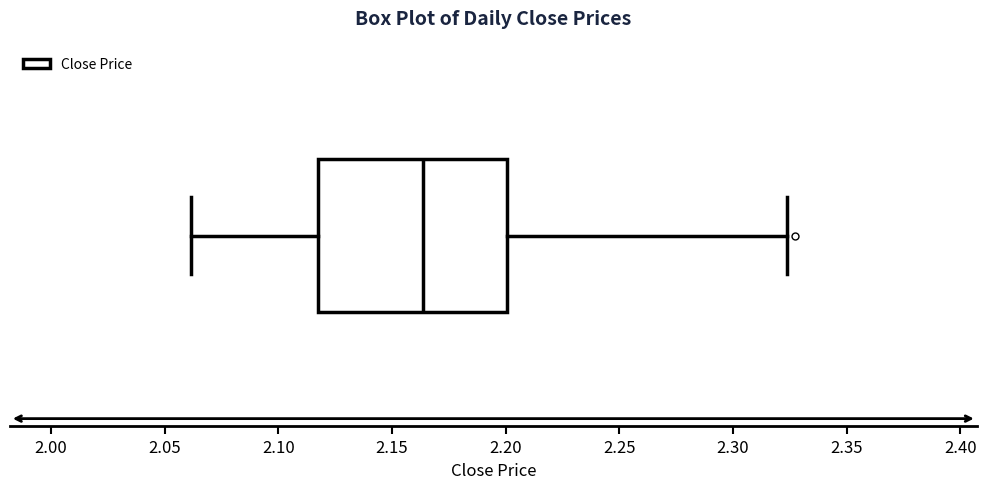

Read this box plot against the x-axis: the position of the median line, the range covered by the box, and the ends of both whiskers. The values are not printed on the chart, so give them approximately, as read against the axis.

median 2.165, box 2.120 to 2.200, whiskers 2.060 to 2.325